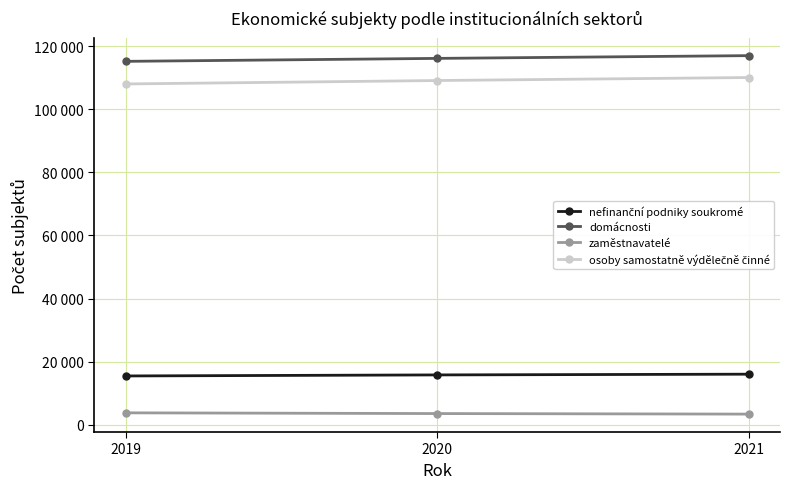

Count the domácnosti values in the range 115181 to 116991.

3